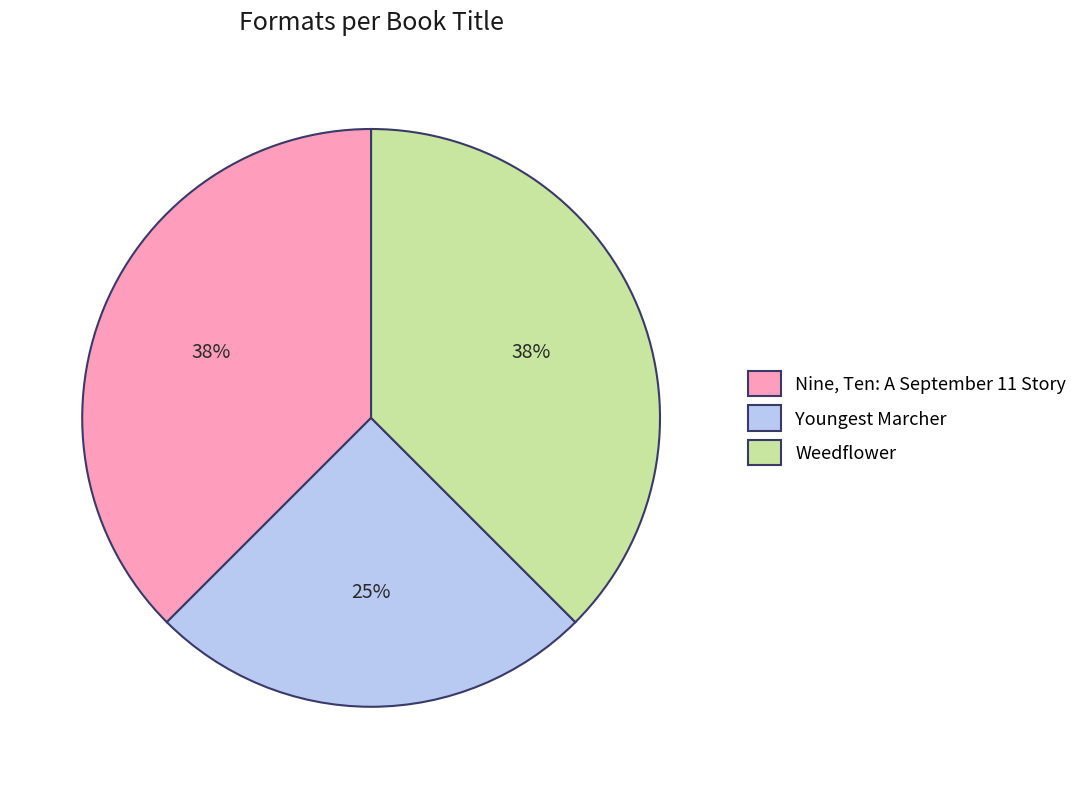

To the nearest percent, what is the average slice percentage?

33%